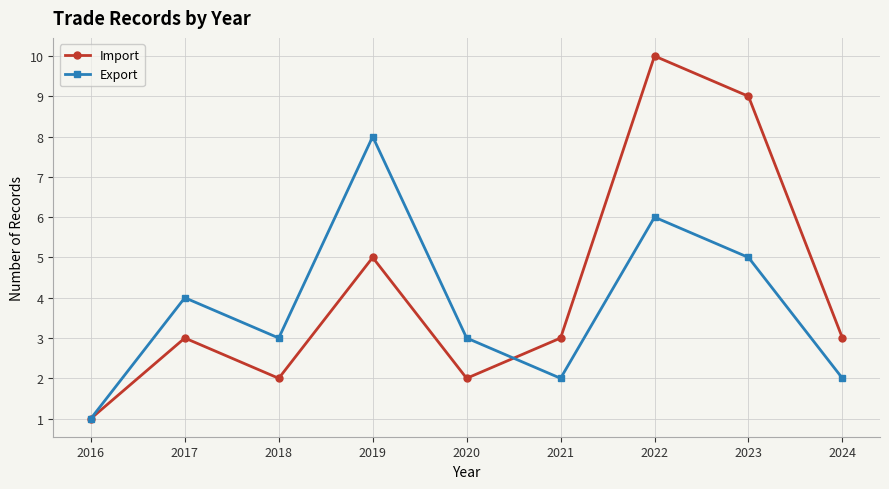

Where is Import nearest to the value 5?

2019